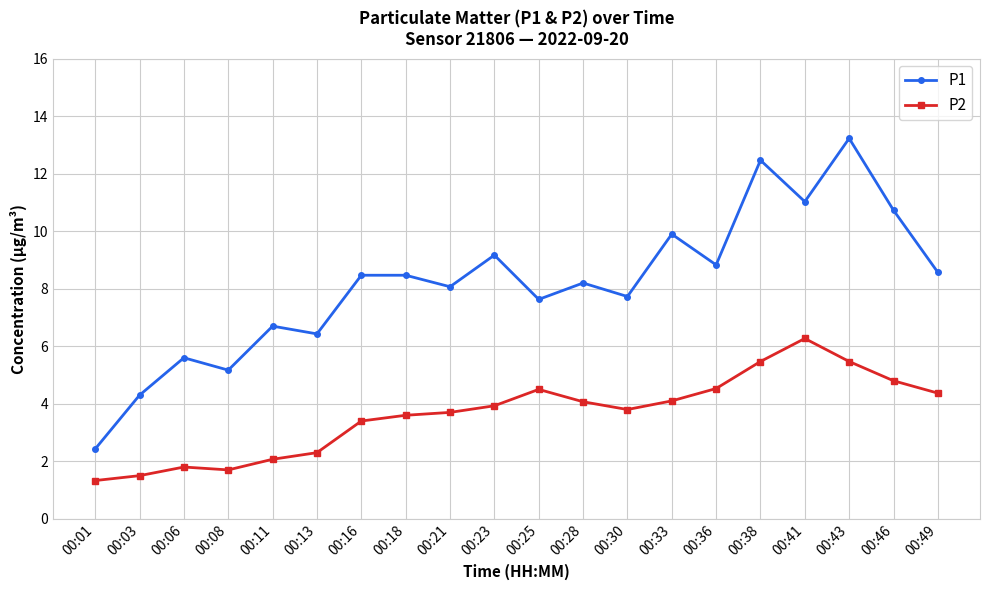

What is the difference between the highest and lowest values at 00:46?

5.9